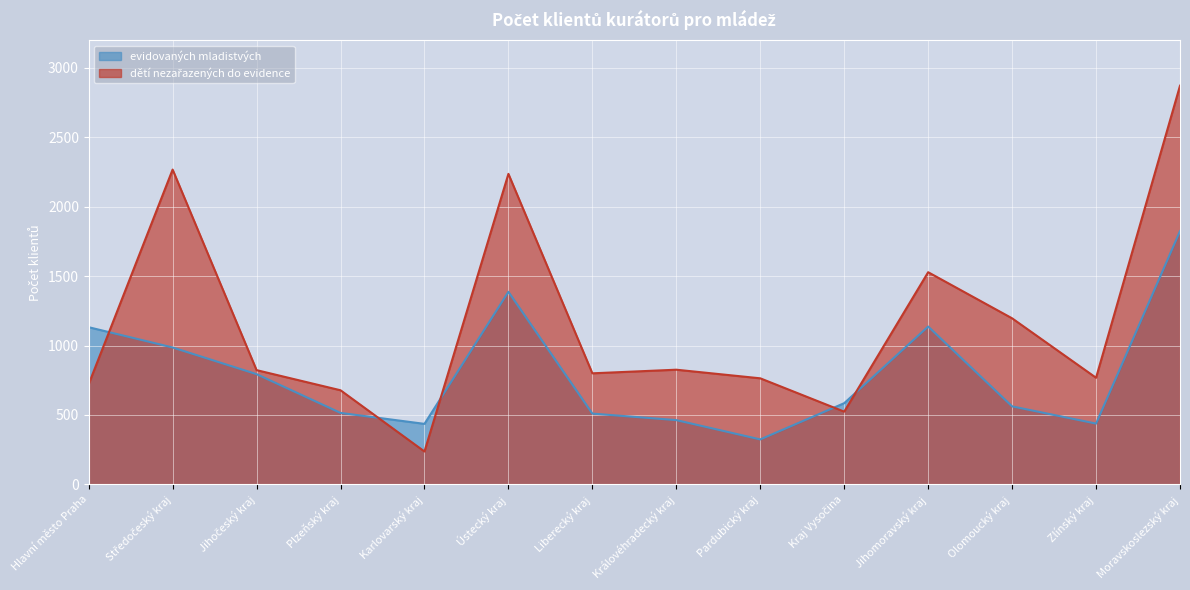

List the labels in order of evidovaných mladistvých value, largest first.

Moravskoslezský kraj, Ústecký kraj, Jihomoravský kraj, Hlavní město Praha, Středočeský kraj, Jihočeský kraj, Kraj Vysočina, Olomoucký kraj, Plzeňský kraj, Liberecký kraj, Královéhradecký kraj, Zlínský kraj, Karlovarský kraj, Pardubický kraj